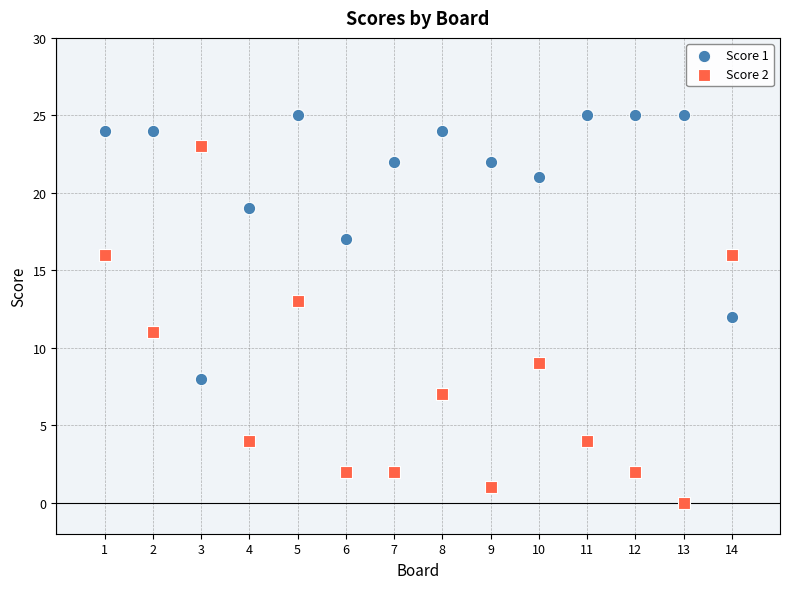

Which series has the widest spread of Y values?

Score 2